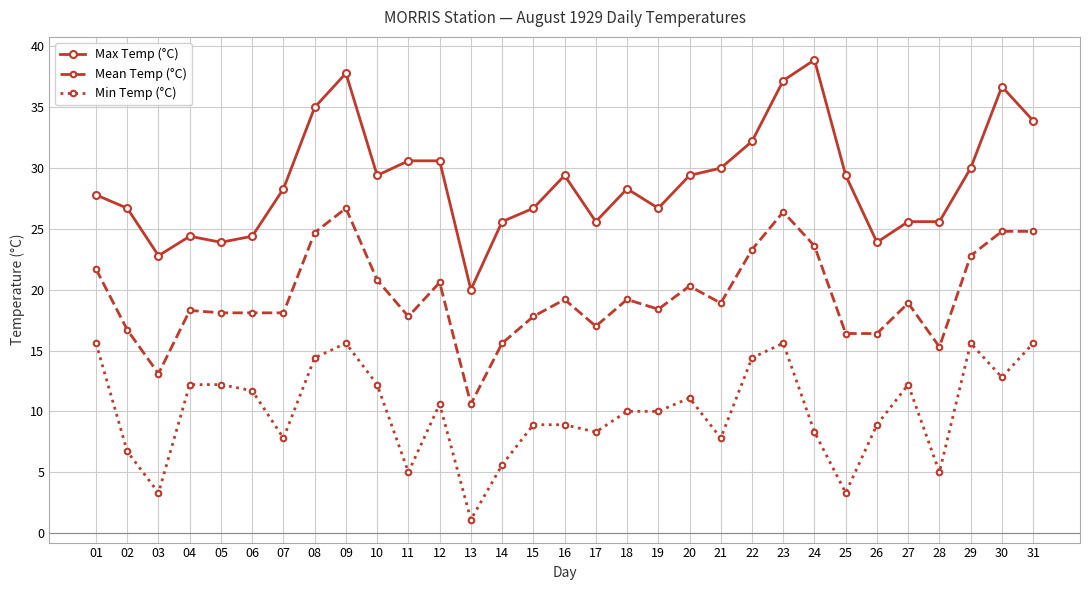

Which series has the largest range (max minus min)?

Max Temp (°C)